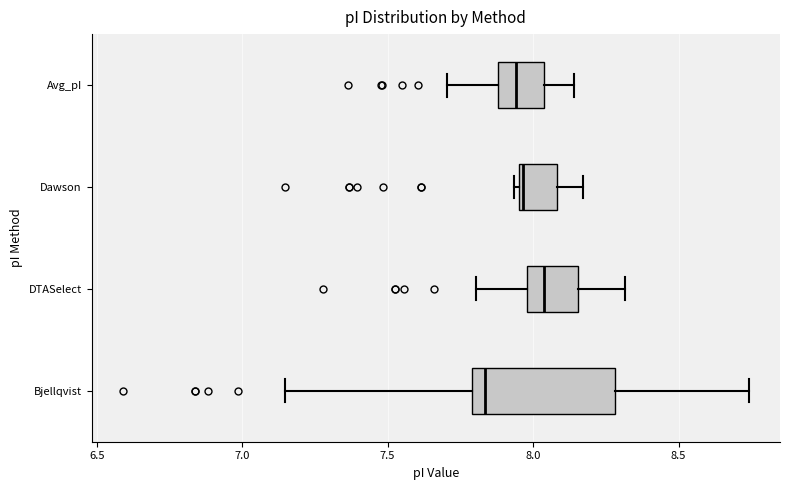

Which box is the widest, from its left edge to its right edge?

Bjellqvist